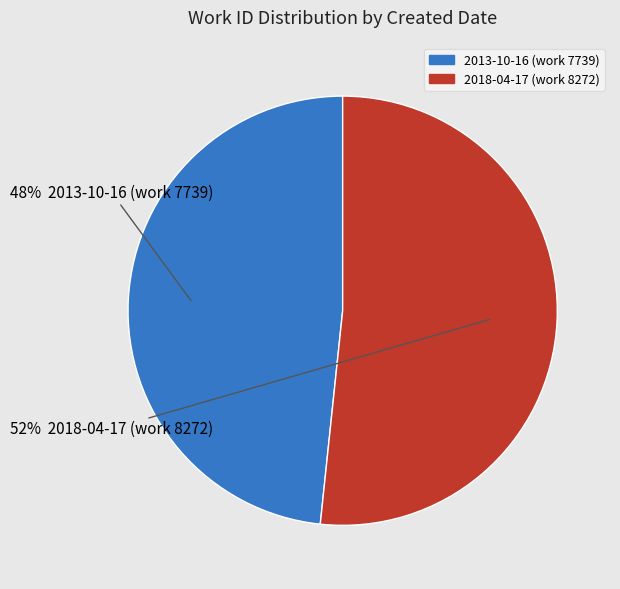

To the nearest percent, what portion does 2018-04-17 (work 8272) represent?

52%